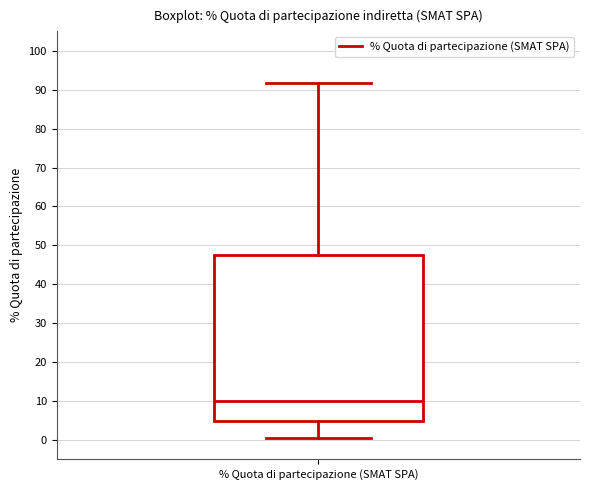

Read this box plot against the y-axis: the position of the median line, the range covered by the box, and the ends of both whiskers. The values are not printed on the chart, so give them approximately, as read against the axis.

median 10, box 5 to 48, whiskers 1 to 92